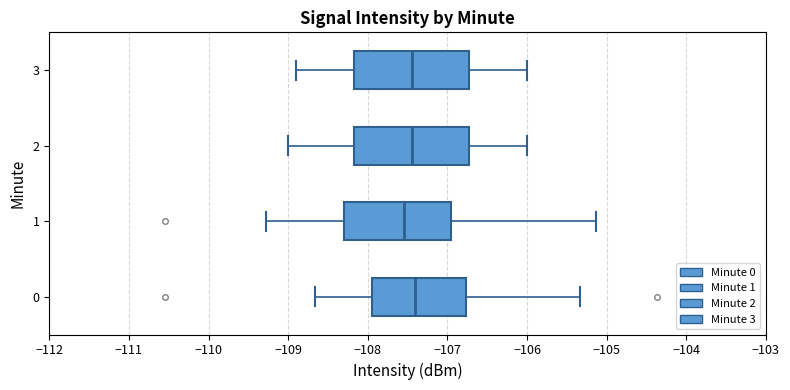

Where does the right whisker of the box at y = 1 end on the x-axis? The values are not printed on the chart, so give them approximately, as read against the axis.

-105.1